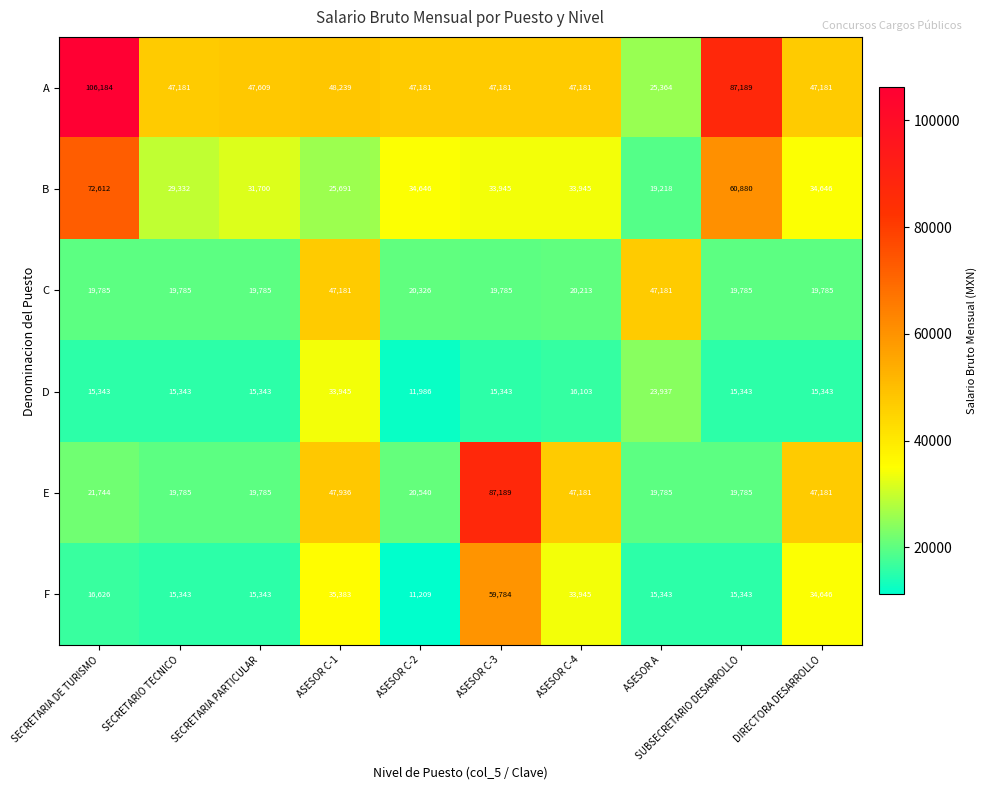

How many categories are shown in the chart?

10